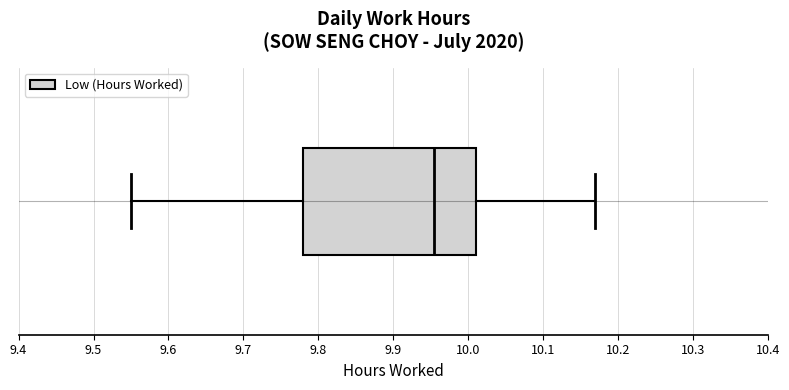

Read this box plot against the x-axis: the position of the median line, the range covered by the box, and the ends of both whiskers. The values are not printed on the chart, so give them approximately, as read against the axis.

median 9.96, box 9.78 to 10.01, whiskers 9.55 to 10.17